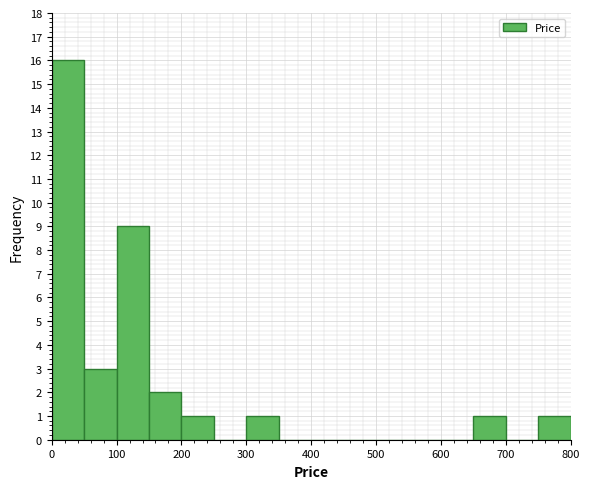

Over which range of the x-axis is the bar tallest?

0 to 50